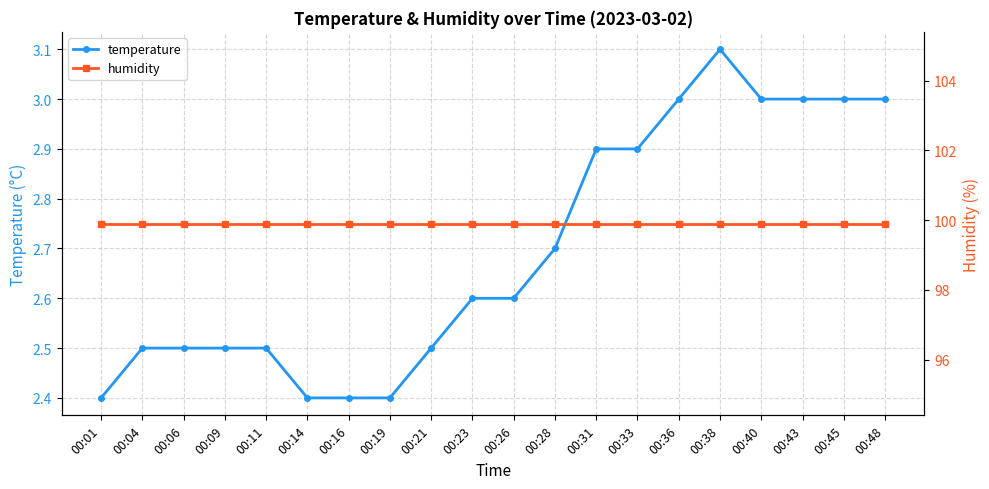

Rank the series by their average value, from lowest to highest.

temperature, humidity